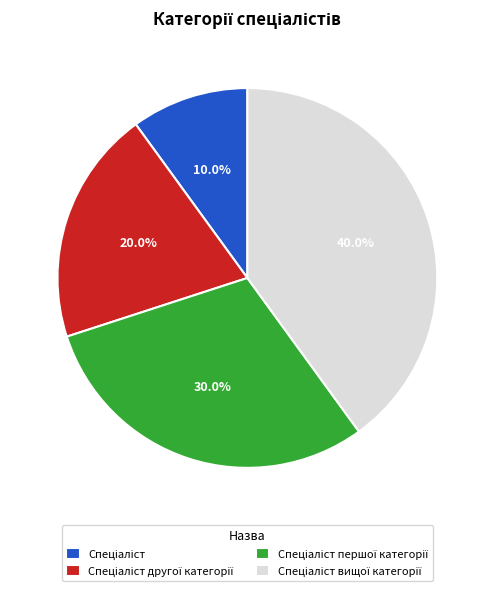

How many segments does this pie chart have?

4